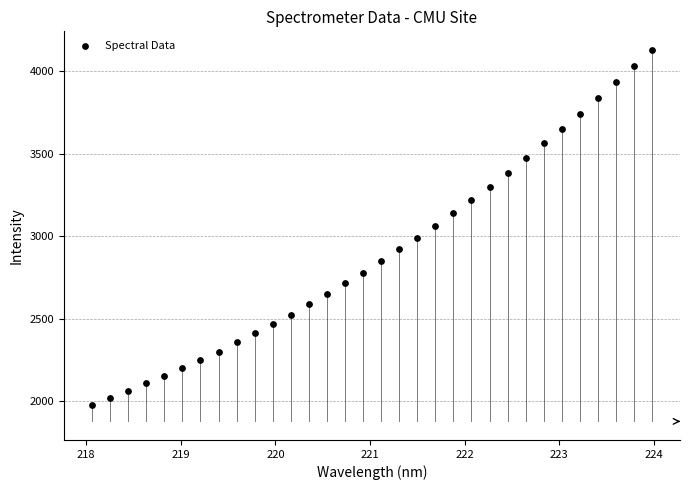

What is the range of Y values (max minus min)?

2154.3